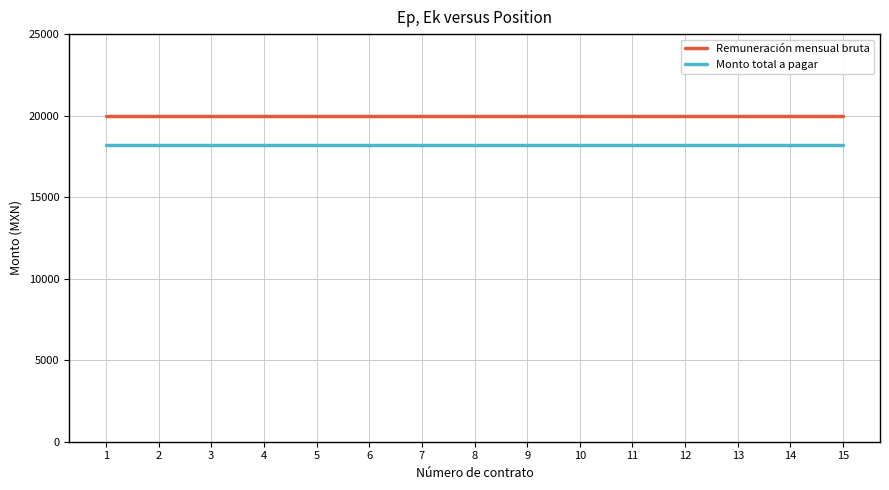

True or false: Monto total a pagar and Remuneración mensual bruta intersect in this chart.

False